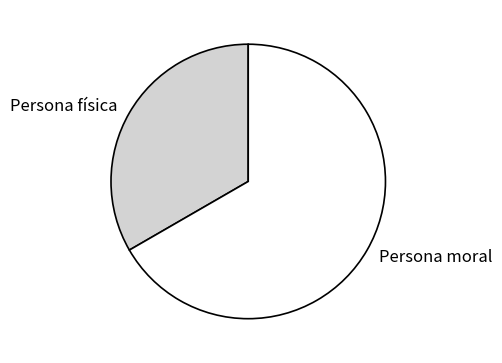

How many slices are in this pie chart?

2